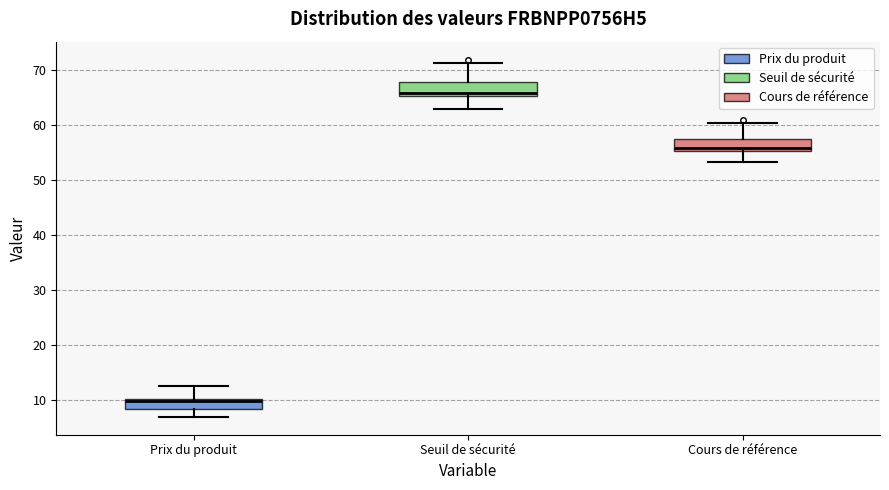

Where is the upper edge of the box for Cours de référence on the y-axis? The values are not printed on the chart, so give them approximately, as read against the axis.

57